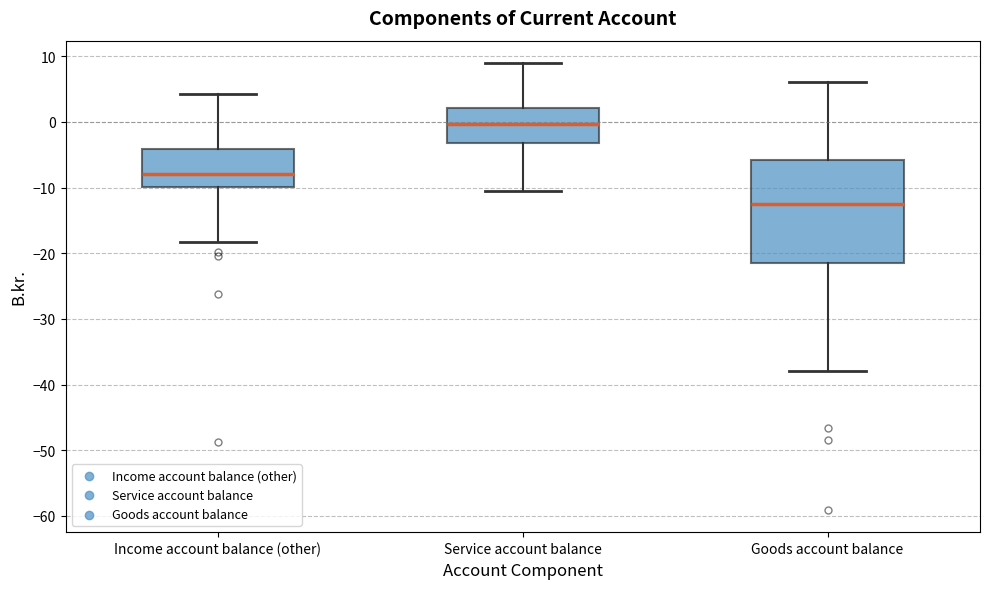

Which box has the highest median line?

Service account balance